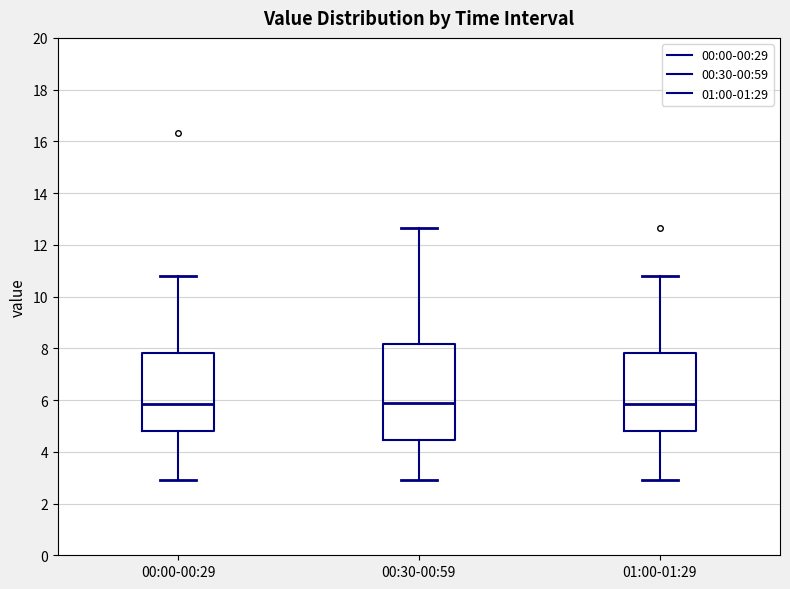

Reading left to right, transcribe this box plot: for each box, give where its median line is, the range the box spans, and where its two whiskers end, as read against the y-axis. The values are not printed on the chart, so give them approximately, as read against the axis.

00:00-00:29: median 5.8, box 4.8 to 7.8, whiskers 3.0 to 10.8
00:30-00:59: median 5.8, box 4.4 to 8.2, whiskers 3.0 to 12.6
01:00-01:29: median 5.8, box 4.8 to 7.8, whiskers 3.0 to 10.8